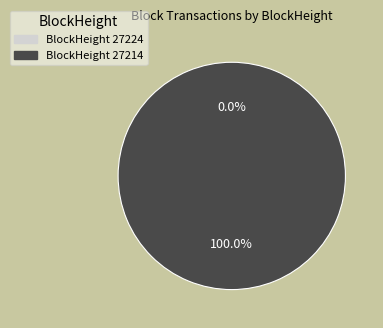

Rank the categories by value from highest to lowest.

27214, 27224